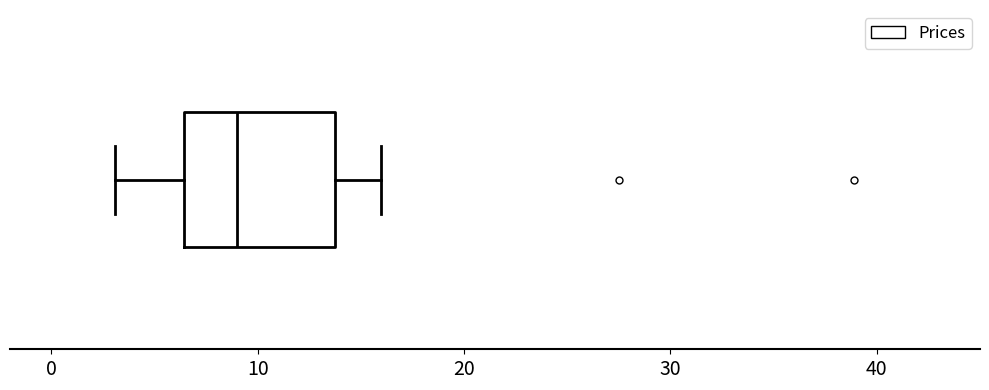

Transcribe this box plot: give where the median line is, the range the box spans, and where the two whiskers end, as read against the x-axis. The values are not printed on the chart, so give them approximately, as read against the axis.

median 9, box 6 to 14, whiskers 3 to 16